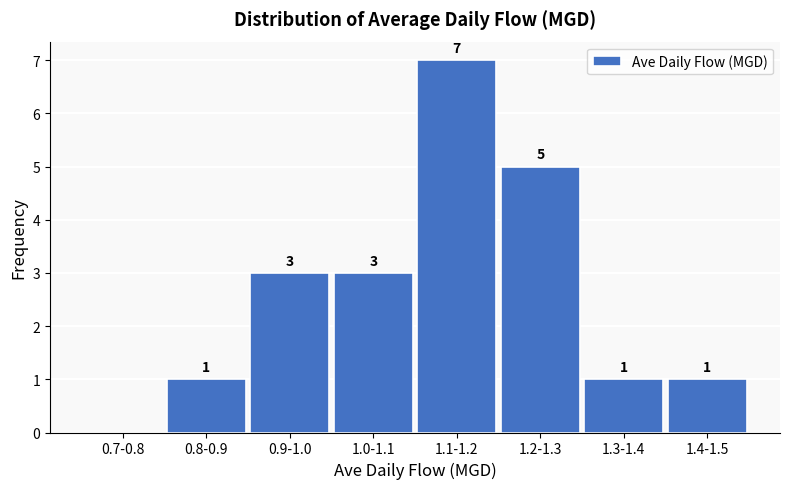

Reading left to right, transcribe all the data shown in this chart.

0.7-0.8=0	0.8-0.9=1	0.9-1.0=3	1.0-1.1=3	1.1-1.2=7	1.2-1.3=5	1.3-1.4=1	1.4-1.5=1